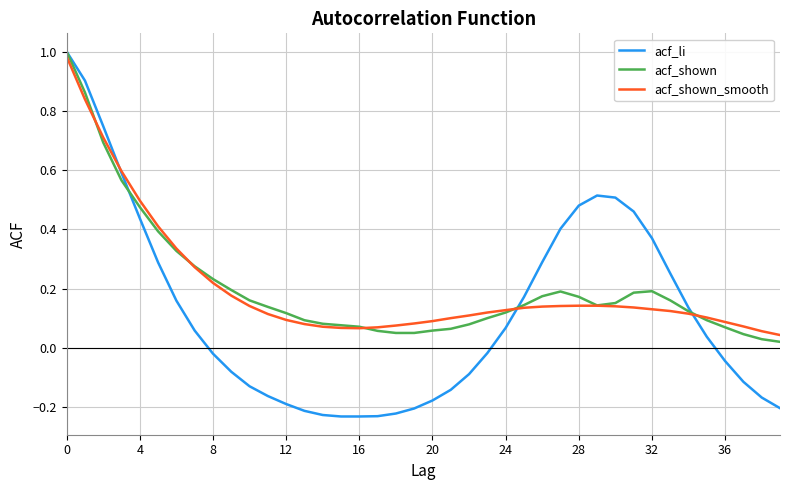

After their last crossing, which series has the higher values: acf_li or acf_shown_smooth?

acf_shown_smooth